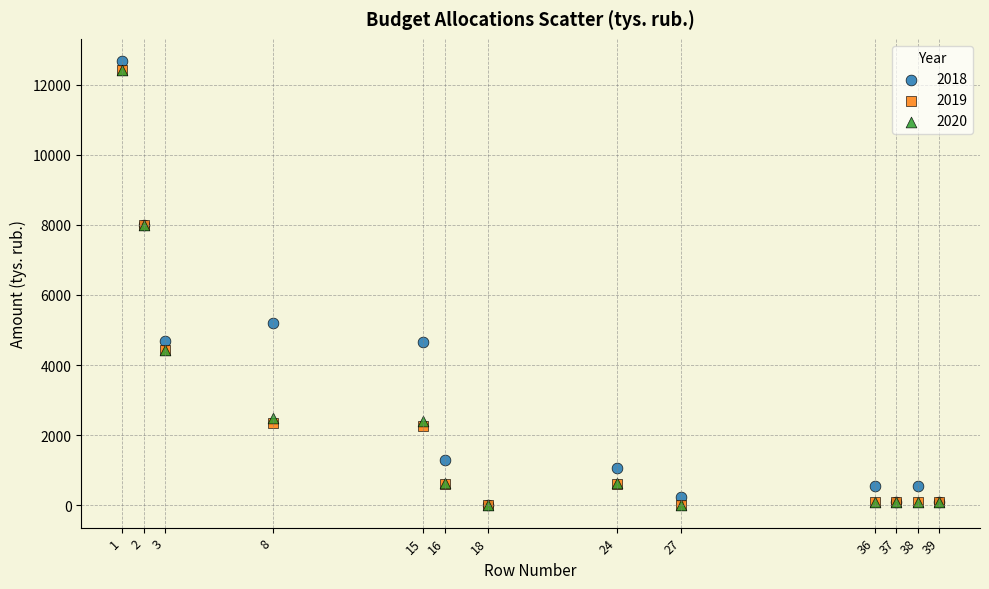

Across all series, what Y value is closest to 6335?

5208.0